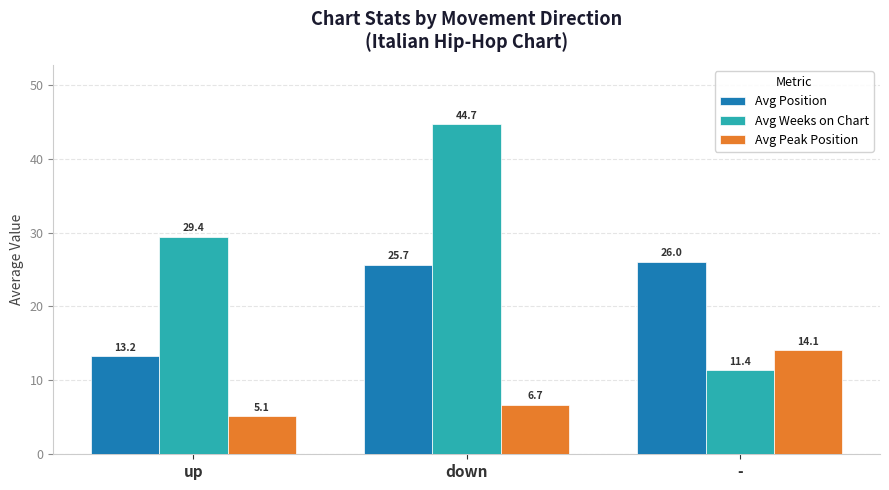

At which label does Avg Weeks on Chart first exceed 29?

up